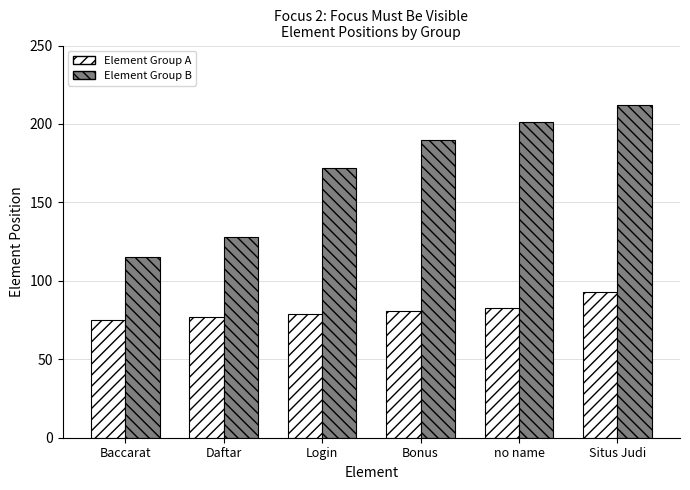

What is the value of the Element Group A bar at the 2nd from the left?

77